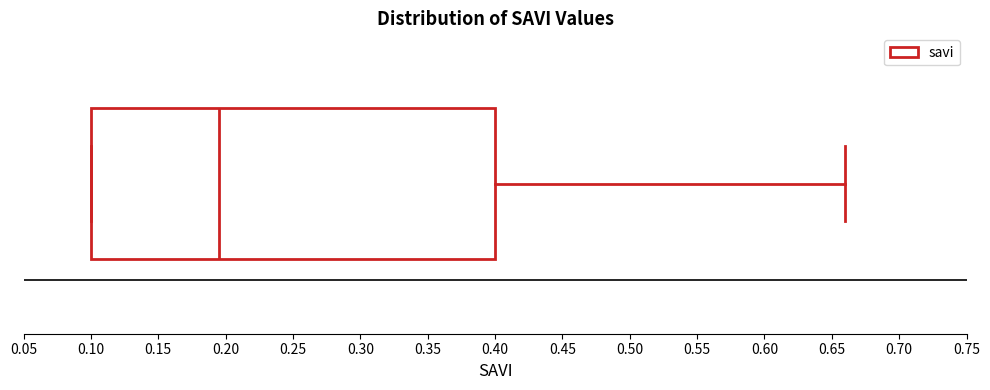

Transcribe this box plot: give where the median line is, the range the box spans, and where the two whiskers end, as read against the x-axis. The values are not printed on the chart, so give them approximately, as read against the axis.

median 0.195, box 0.100 to 0.400, whiskers 0.100 to 0.660